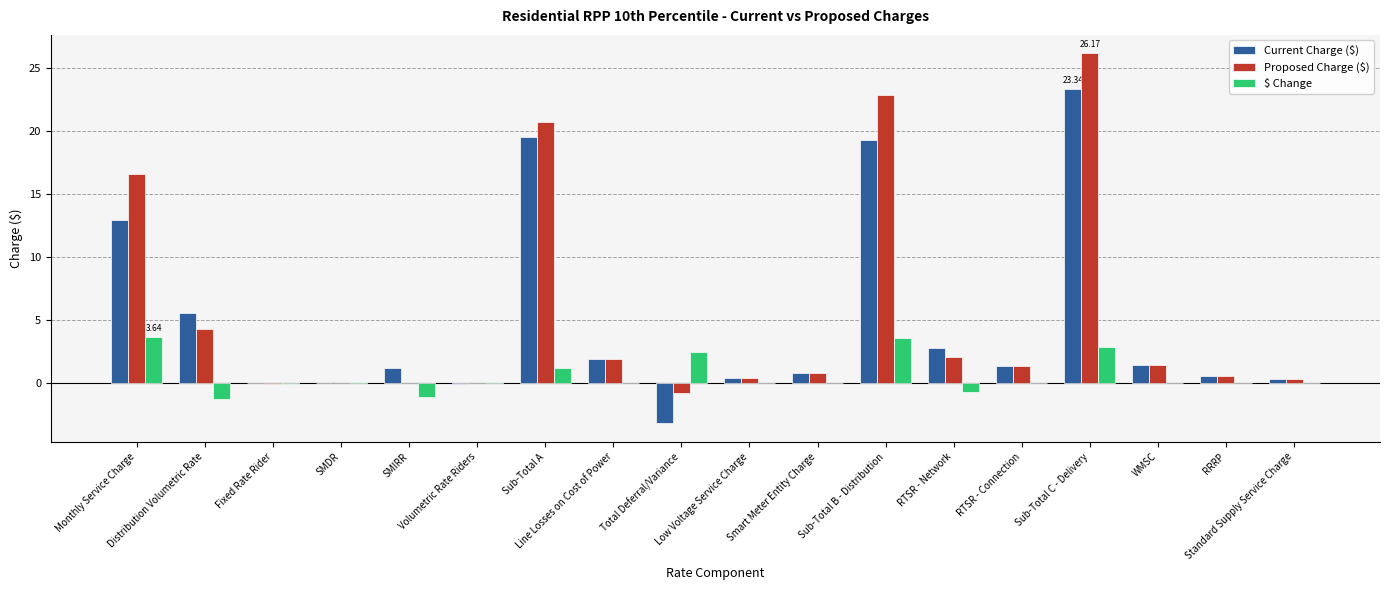

What is the sum of all Proposed Charge ($) values?

98.0